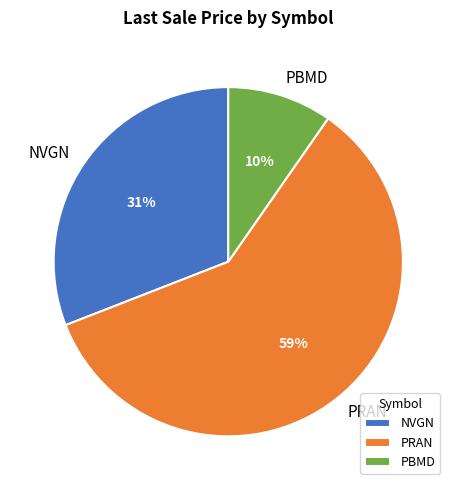

What is the smallest slice in the pie chart?

PBMD